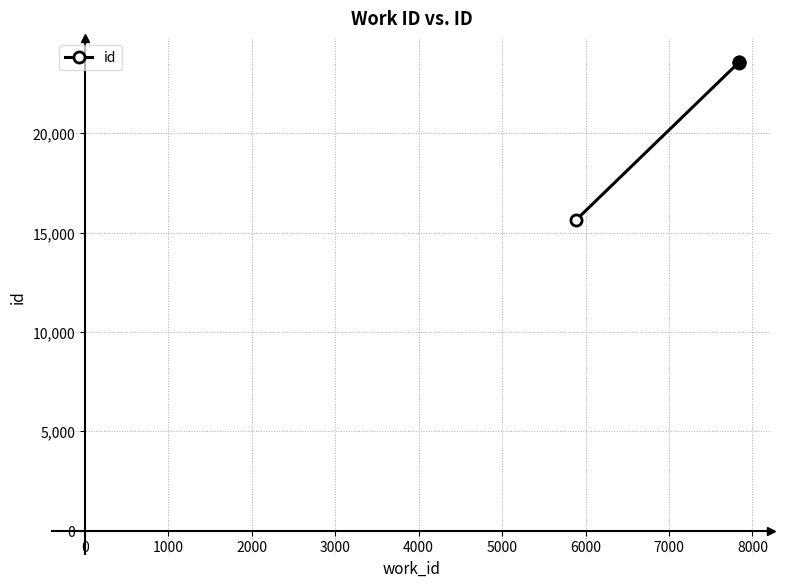

What is the minimum value shown in the chart?

15624